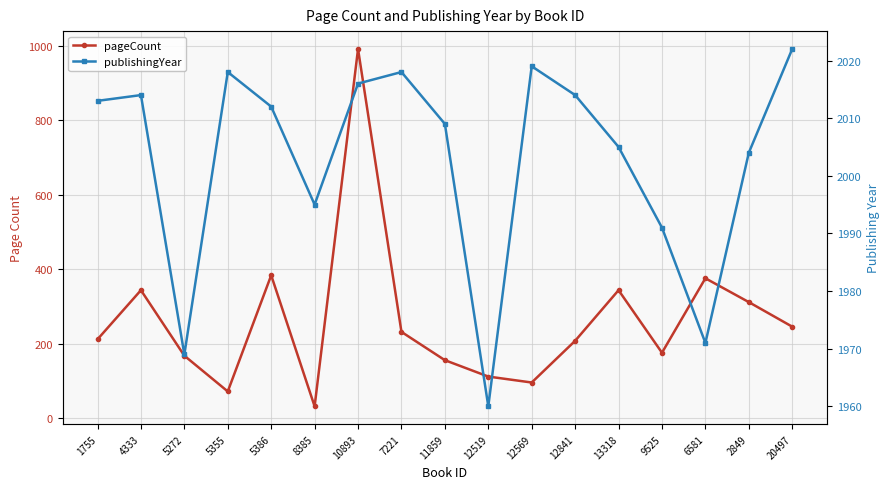

What value does the pageCount series have at 11859?

156